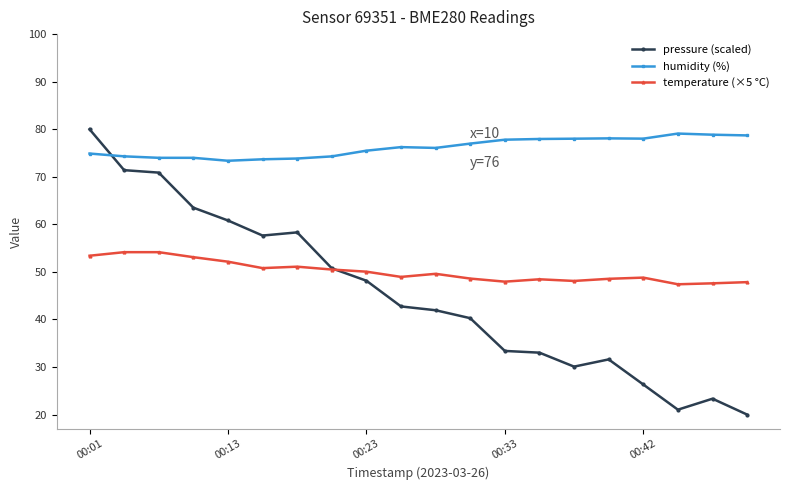

Rank the series by their average value, from highest to lowest.

humidity (%), temperature (×5 °C), pressure (scaled)